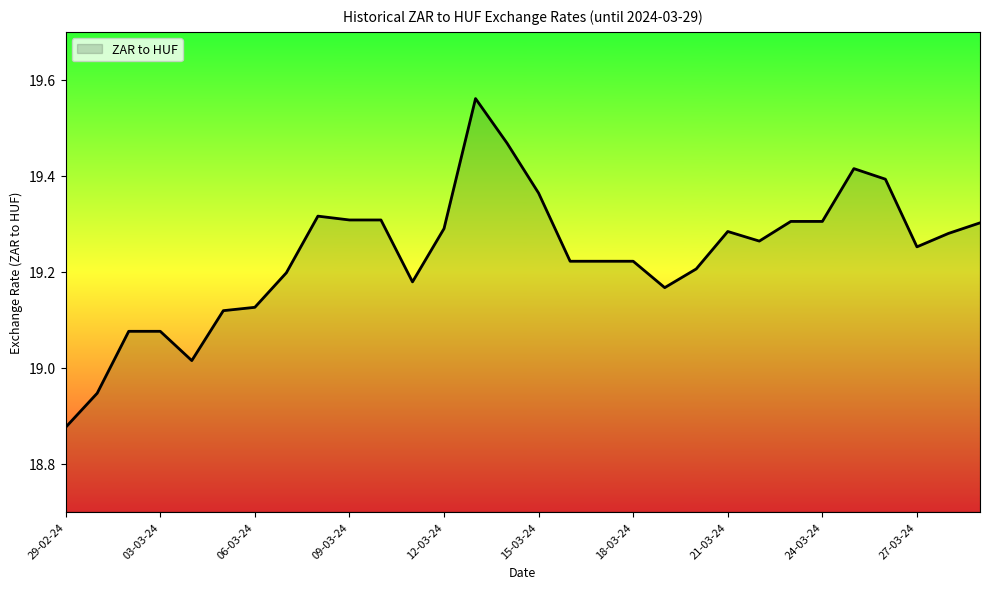

What is the difference between the maximum and minimum values?

0.7